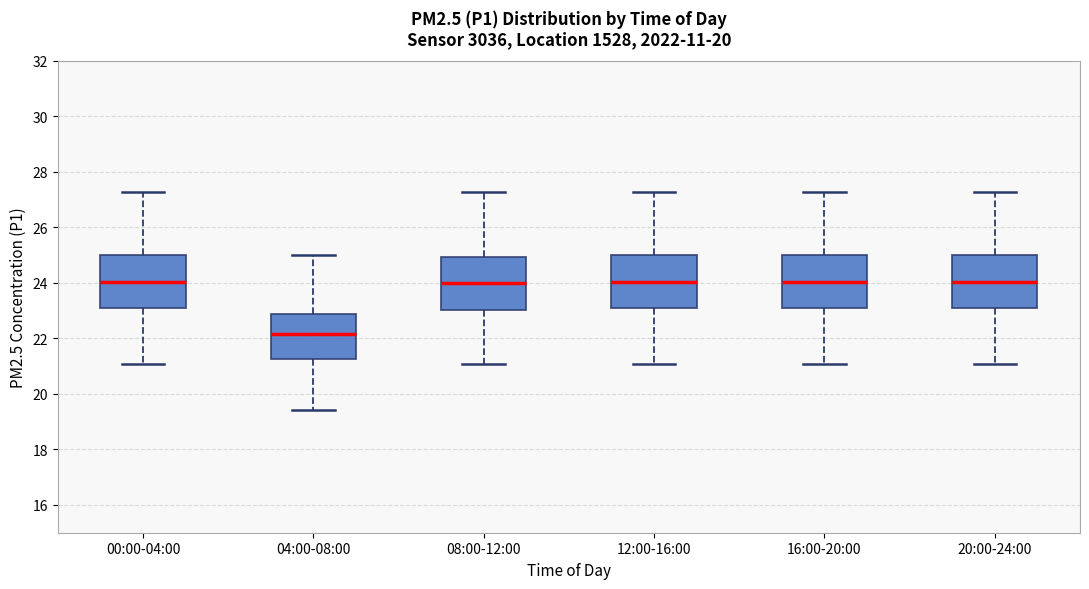

Which box's median line is the lowest?

04:00-08:00